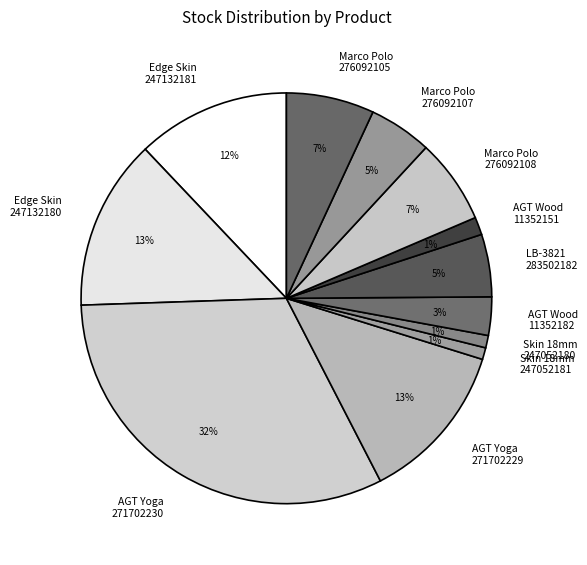

Between Edge Skin 247132180 and Marco Polo 276092107, which is larger?

Edge Skin 247132180